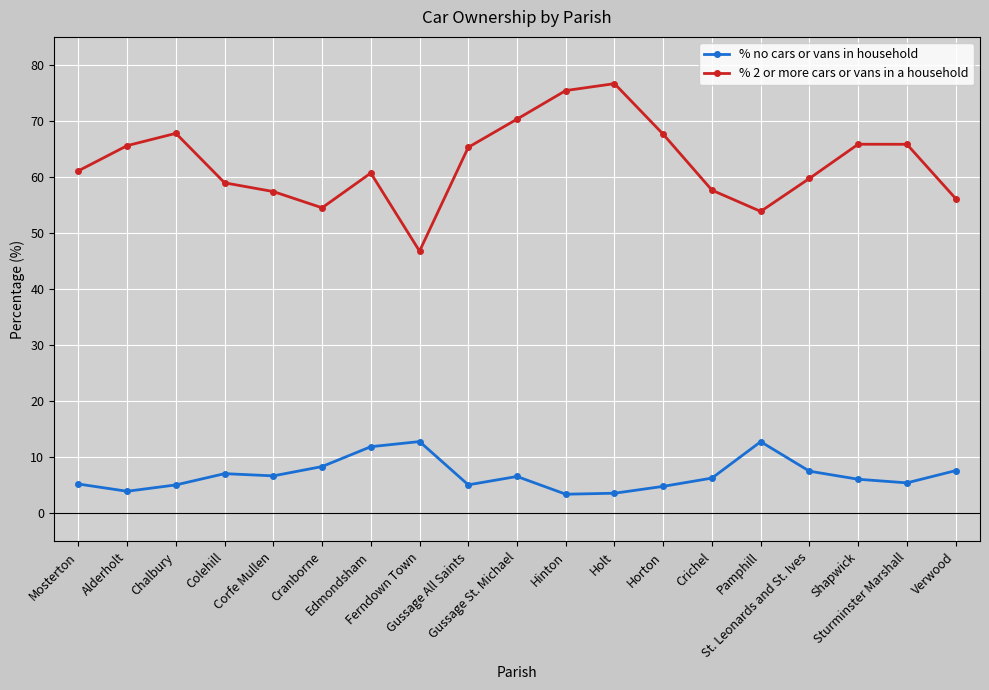

True or false: % no cars or vans in household and % 2 or more cars or vans in a household cross at least once.

False